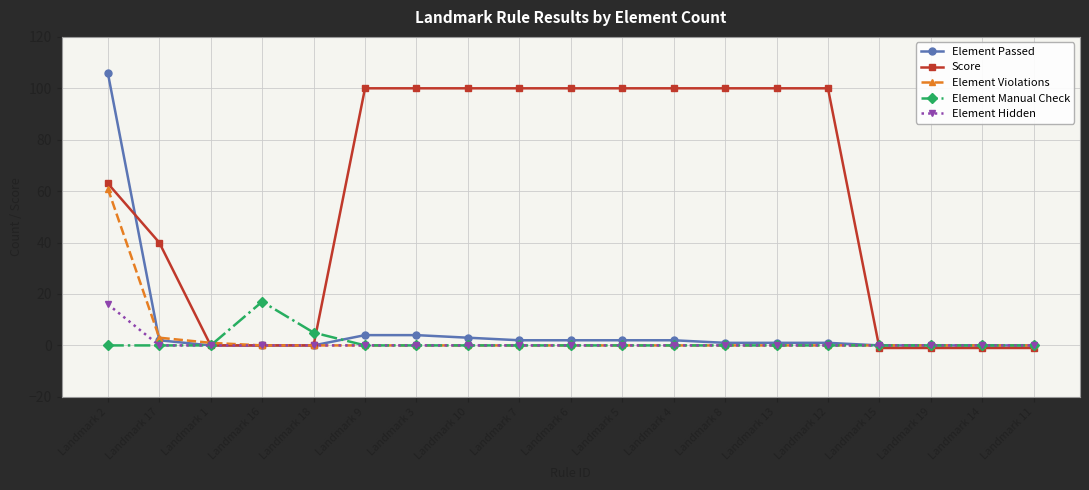

What is the difference between the highest and lowest values at Landmark 18?

5